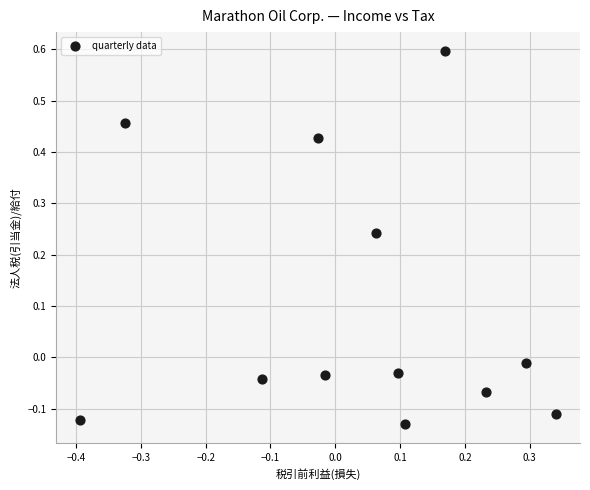

What is the range of Y values (max minus min)?

0.7